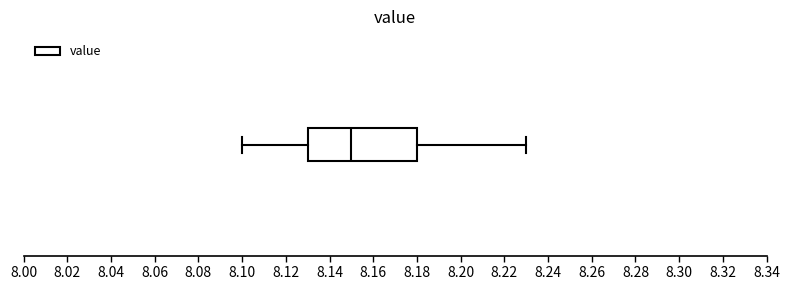

Read this box plot against the x-axis: the position of the median line, the range covered by the box, and the ends of both whiskers. The values are not printed on the chart, so give them approximately, as read against the axis.

median 8.15, box 8.13 to 8.18, whiskers 8.10 to 8.23